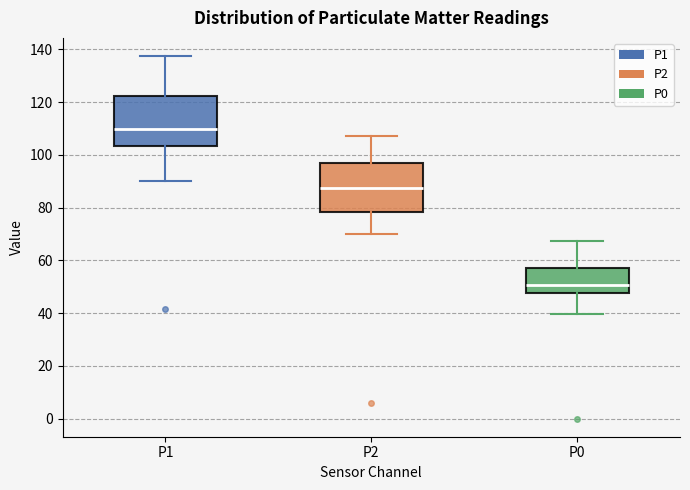

Reading left to right, transcribe this box plot: for each box, give where its median line is, the range the box spans, and where its two whiskers end, as read against the y-axis. The values are not printed on the chart, so give them approximately, as read against the axis.

P1: median 110, box 104 to 122, whiskers 90 to 138
P2: median 88, box 78 to 98, whiskers 70 to 108
P0: median 50, box 48 to 58, whiskers 40 to 68